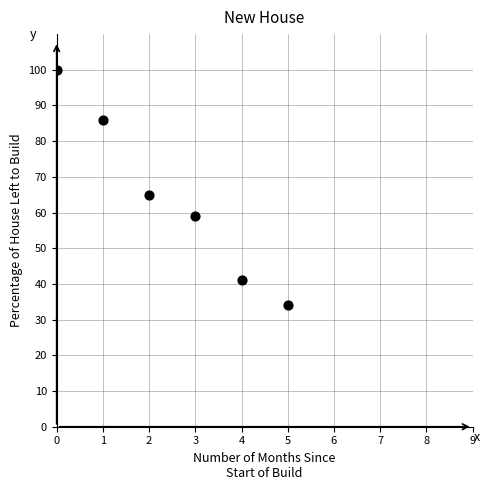

What Y value in the scatter plot is closest to 67?

65